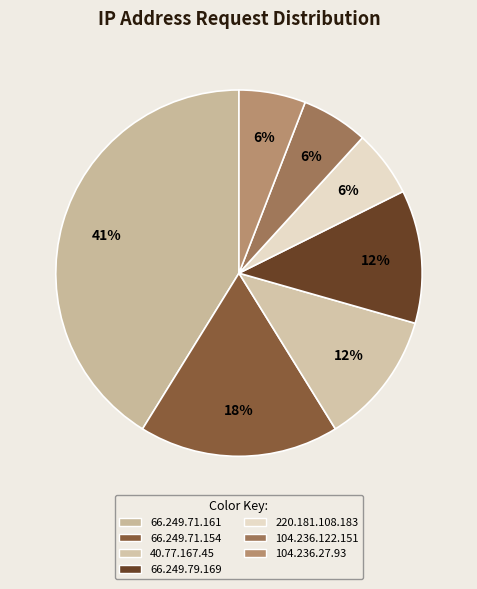

What is the ratio of the value at 220.181.108.183 to the value at 104.236.122.151?

1.0